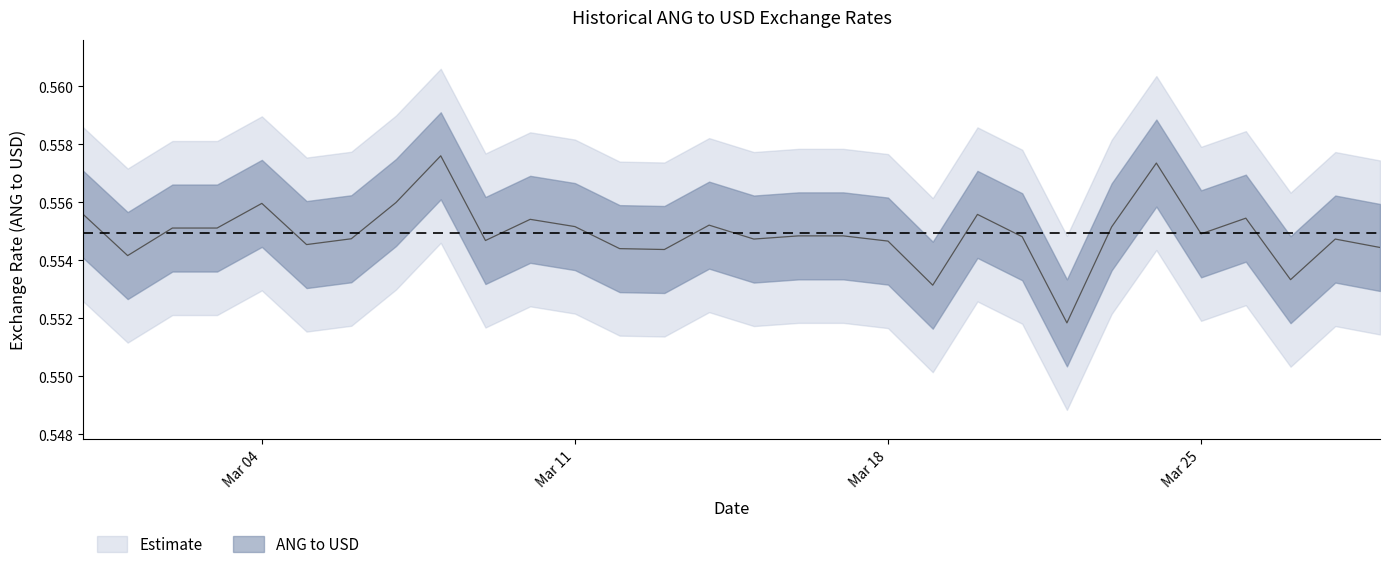

Reading left to right, what are all the values shown in this chart?

0.6	0.6	0.6	0.6	0.6	0.6	0.6	0.6	0.6	0.6	0.6	0.6	0.6	0.6	0.6	0.6	0.6	0.6	0.6	0.6	0.6	0.6	0.6	0.6	0.6	0.6	0.6	0.6	0.6	0.6